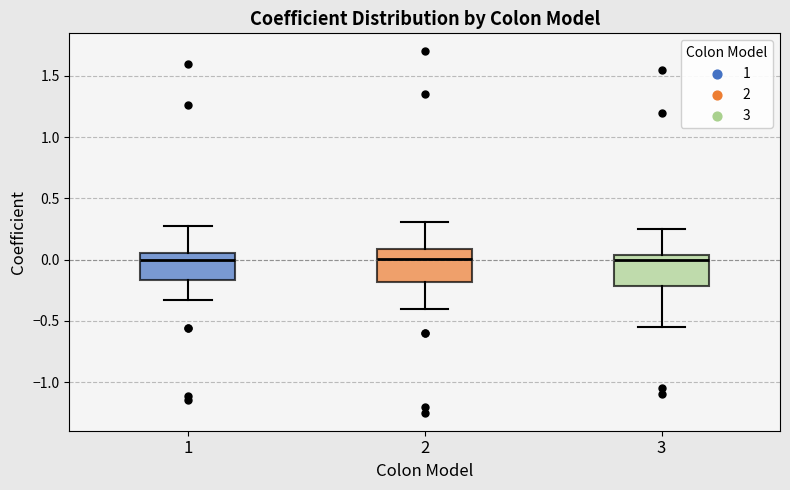

Where is the upper edge of the box at x = 1 on the y-axis? The values are not printed on the chart, so give them approximately, as read against the axis.

0.05